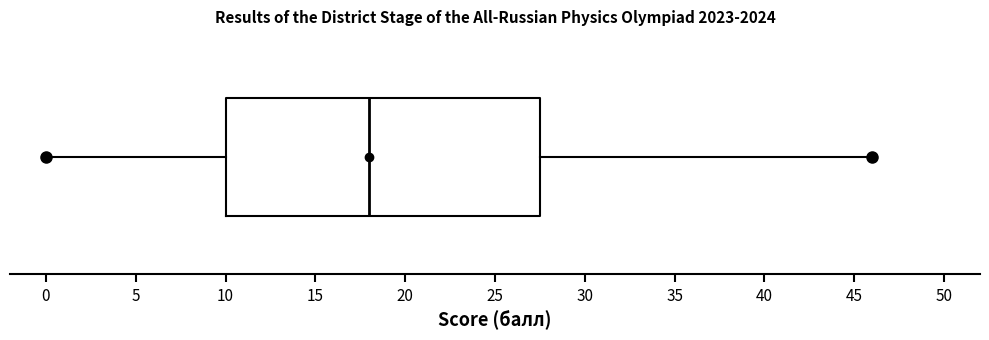

Transcribe this box plot: give where the median line is, the range the box spans, and where the two whiskers end, as read against the x-axis. The values are not printed on the chart, so give them approximately, as read against the axis.

median 18.0, box 10.0 to 27.5, whiskers 0.0 to 46.0